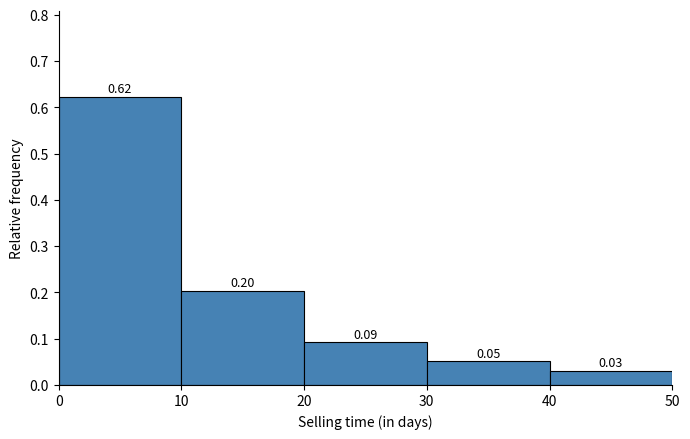

Which range on the x-axis has the tallest bar?

0 to 10